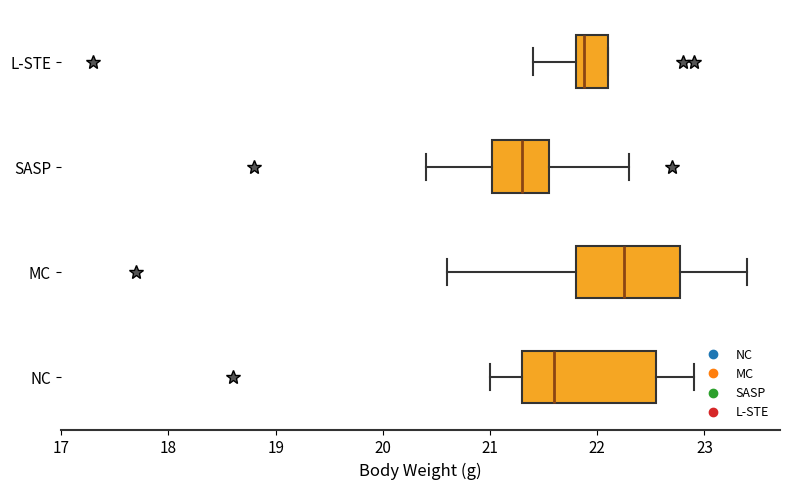

Comparing the boxes themselves (not the whiskers), which one is the widest?

NC